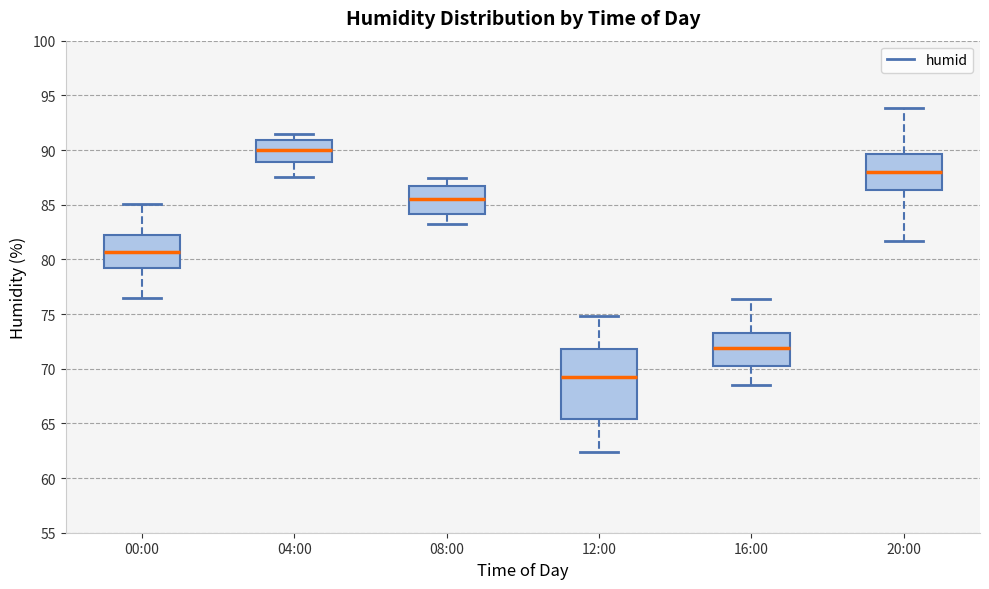

Which box is the tallest, from its lower edge to its upper edge?

12:00